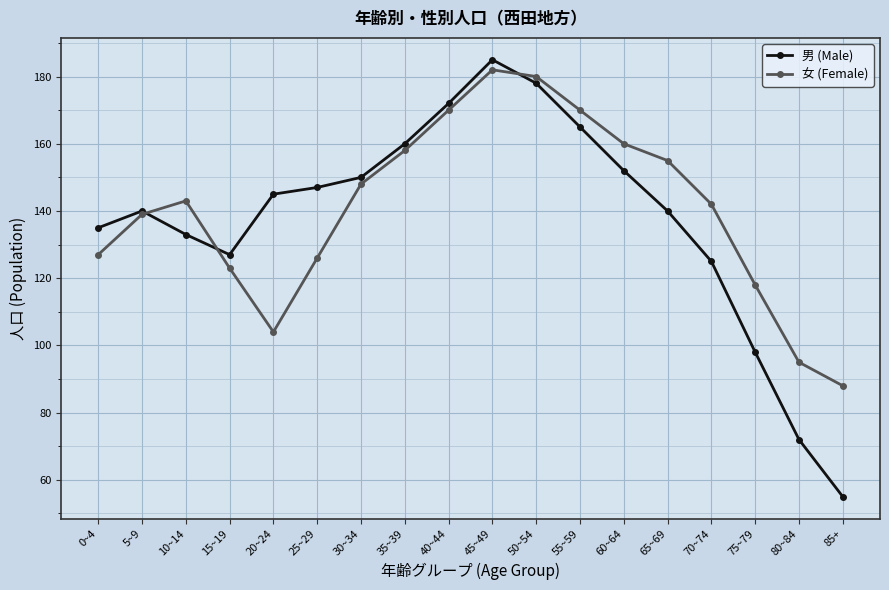

Rank the series at 10~14 from lowest to highest value.

男 (Male), 女 (Female)